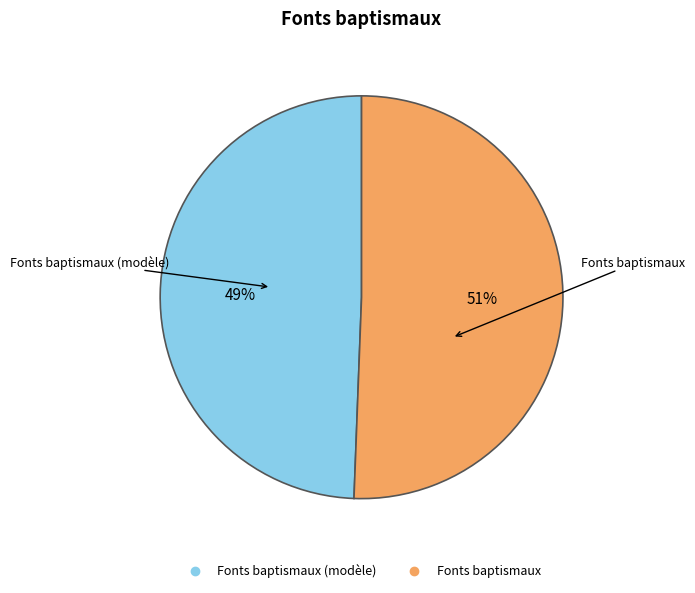

To the nearest percent, what is the average slice percentage?

50%